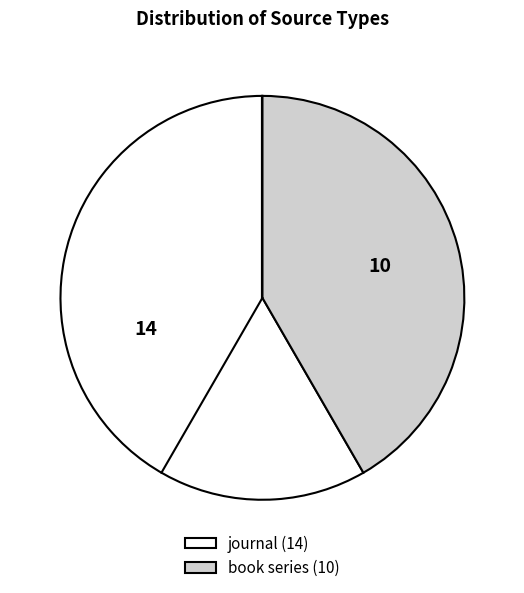

Which slice is the largest?

journal